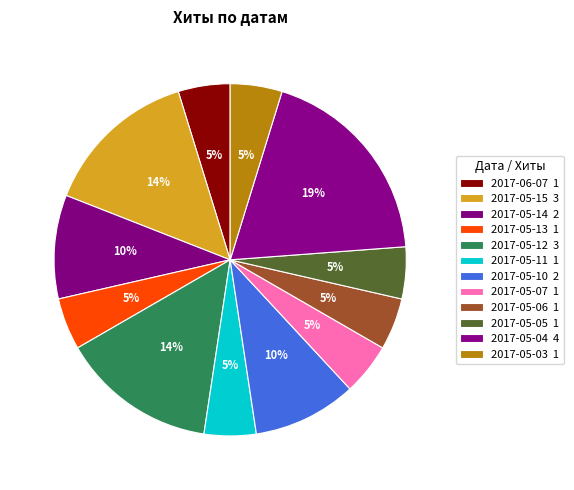

To the nearest percent, what portion does 2017-05-07 represent?

5%